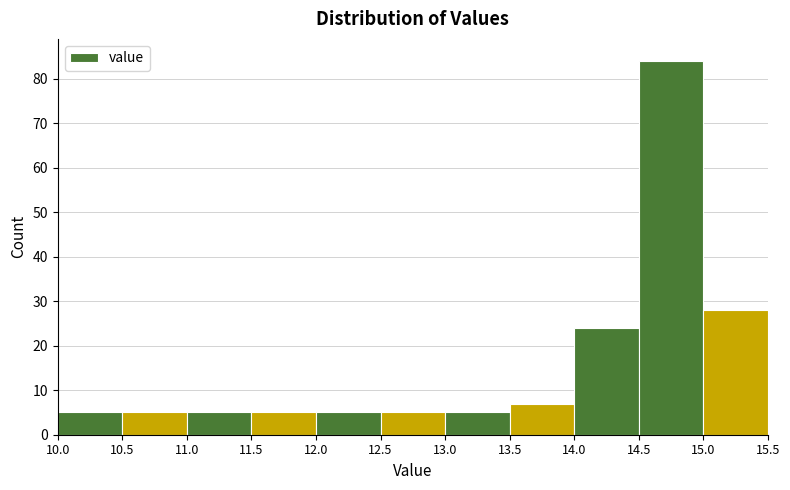

Reading left to right, list every bar in this chart as the range it spans on the x-axis followed by its height. The values are not printed on the chart, so give them approximately, as read against the axis.

10.0 to 10.5: 5
10.5 to 11.0: 5
11.0 to 11.5: 5
11.5 to 12.0: 5
12.0 to 12.5: 5
12.5 to 13.0: 5
13.0 to 13.5: 5
13.5 to 14.0: 7
14.0 to 14.5: 24
14.5 to 15.0: 84
15.0 to 15.5: 28